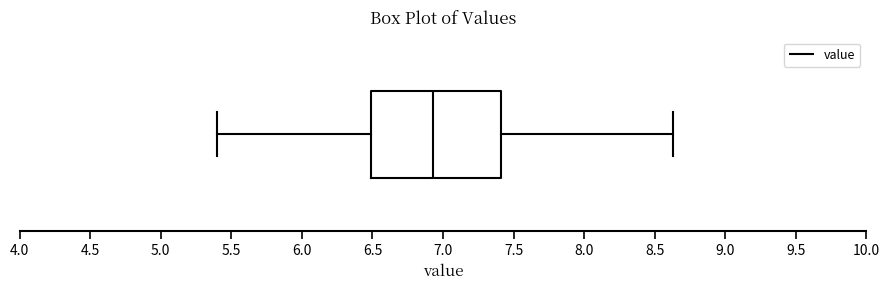

Read this box plot against the x-axis: the position of the median line, the range covered by the box, and the ends of both whiskers. The values are not printed on the chart, so give them approximately, as read against the axis.

median 6.95, box 6.50 to 7.40, whiskers 5.40 to 8.65